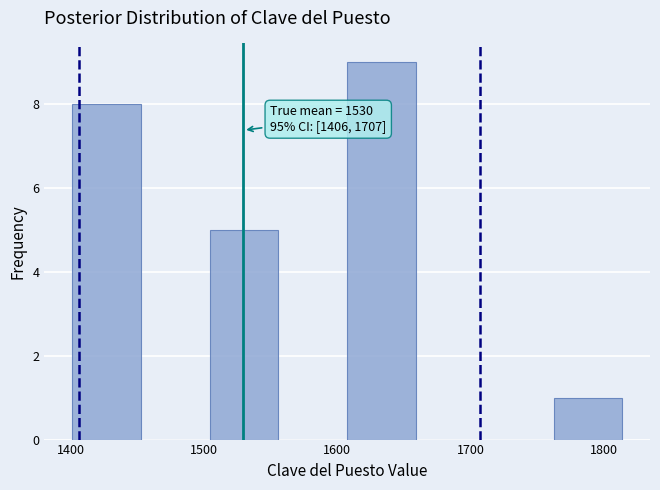

Over which range of the x-axis is the bar tallest?

1610 to 1660